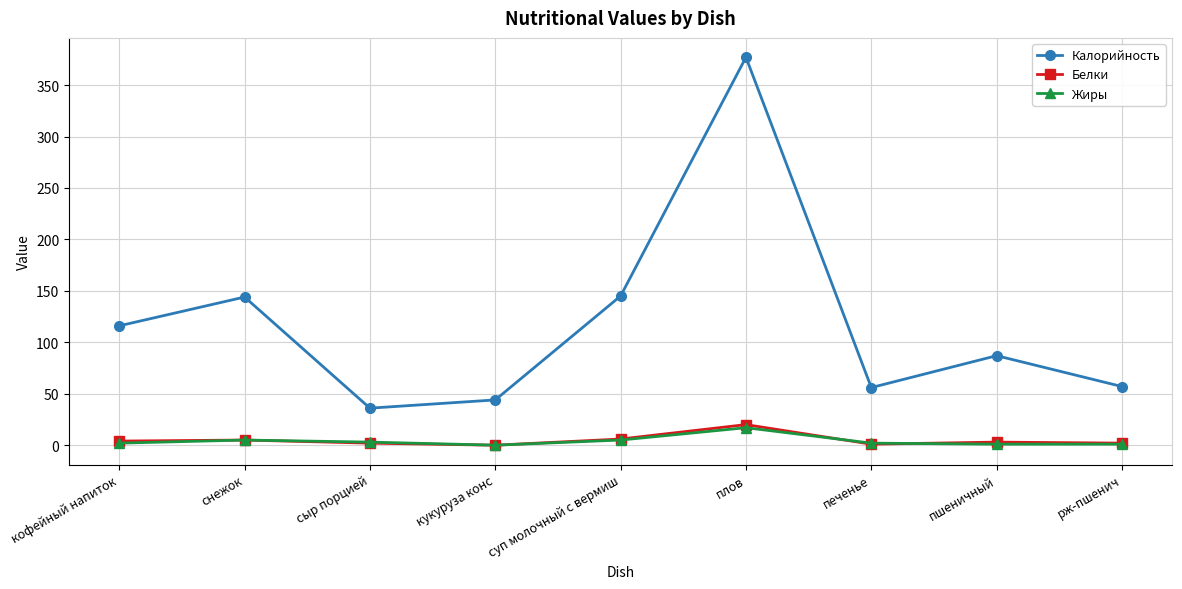

What is the sum of the Белки values at сыр порцией and кукуруза конс?

2